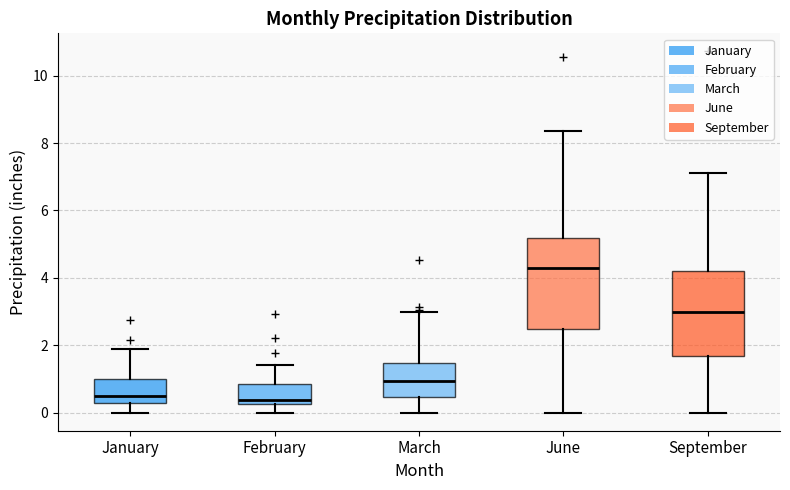

Reading left to right, transcribe this box plot: for each box, give where its median line is, the range the box spans, and where its two whiskers end, as read against the y-axis. The values are not printed on the chart, so give them approximately, as read against the axis.

January: median 0.4 (just above the box's lower edge), box 0.4 to 1.0, whiskers 0.0 to 1.8
February: median 0.4, box 0.2 to 0.8, whiskers 0.0 to 1.4
March: median 1.0, box 0.4 to 1.4, whiskers 0.0 to 3.0
June: median 4.2, box 2.4 to 5.2, whiskers 0.0 to 8.4
September: median 3.0, box 1.6 to 4.2, whiskers 0.0 to 7.2